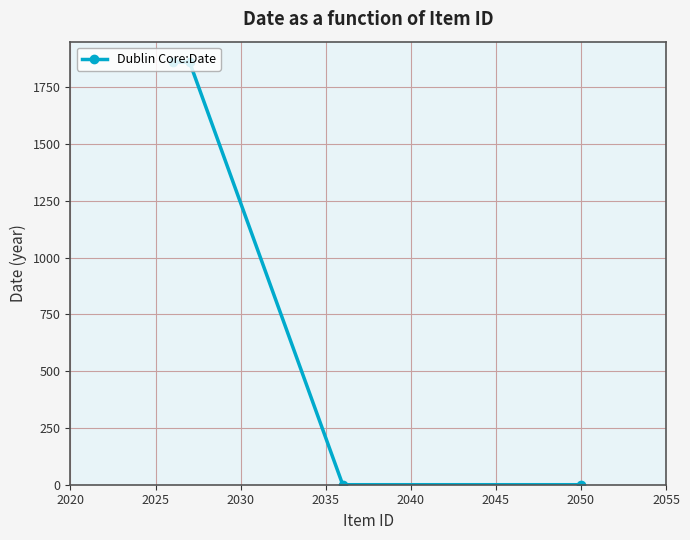

What is the greatest value displayed?

1860